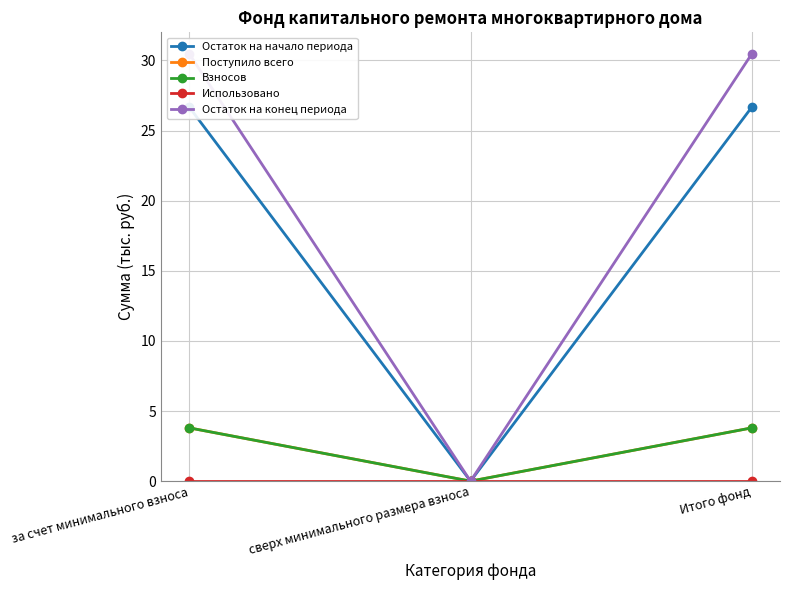

Is it true that Взносов equals 0.0 at сверх минимального размера взноса?

True